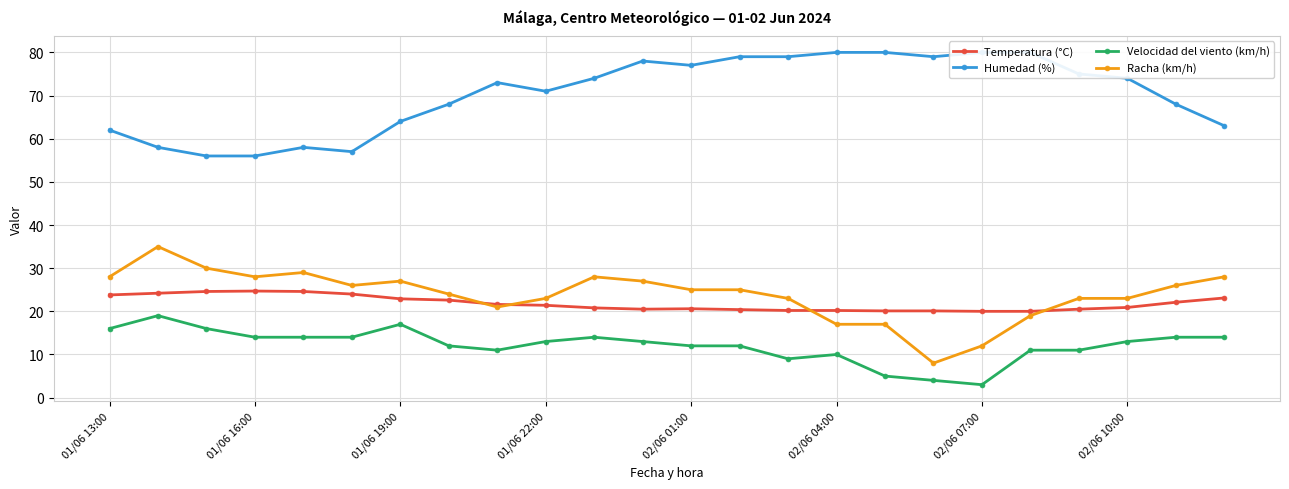

What is the minimum value for Racha (km/h)?

8.0